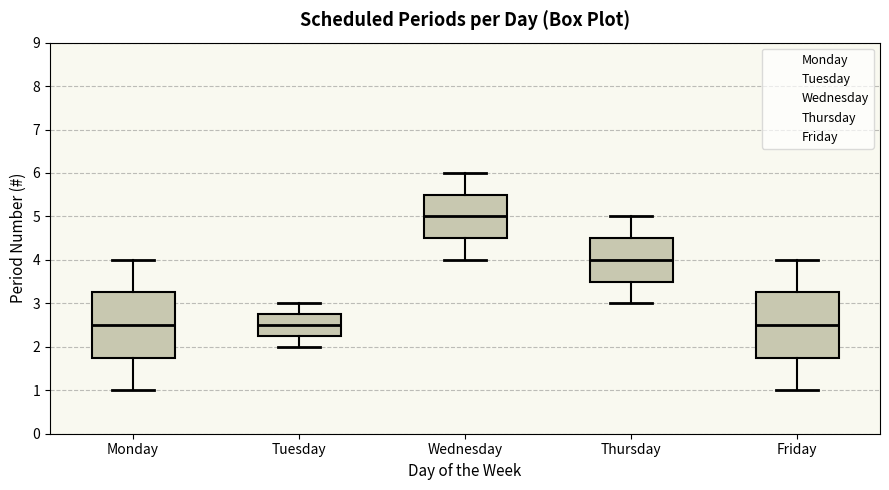

Reading left to right, transcribe this box plot: for each box, give where its median line is, the range the box spans, and where its two whiskers end, as read against the y-axis. The values are not printed on the chart, so give them approximately, as read against the axis.

Monday: median 2.5, box 1.8 to 3.3, whiskers 1.0 to 4.0
Tuesday: median 2.5, box 2.3 to 2.8, whiskers 2.0 to 3.0
Wednesday: median 5.0, box 4.5 to 5.5, whiskers 4.0 to 6.0
Thursday: median 4.0, box 3.5 to 4.5, whiskers 3.0 to 5.0
Friday: median 2.5, box 1.8 to 3.3, whiskers 1.0 to 4.0